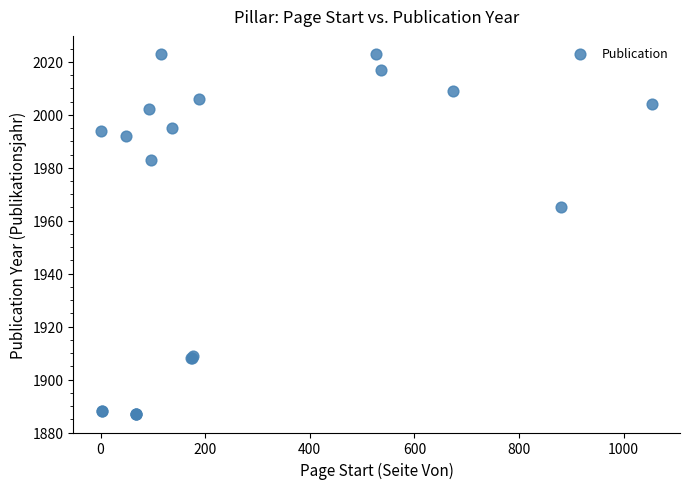

What Y value in the scatter plot is closest to 1955?

1965